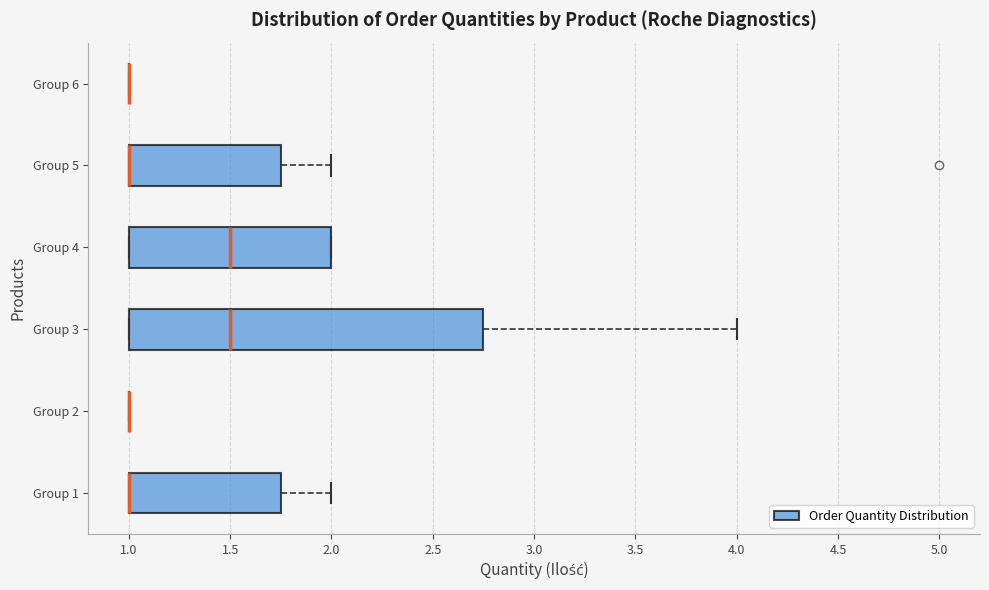

Where is the left edge of the box for Group 5 on the x-axis? The values are not printed on the chart, so give them approximately, as read against the axis.

1.00